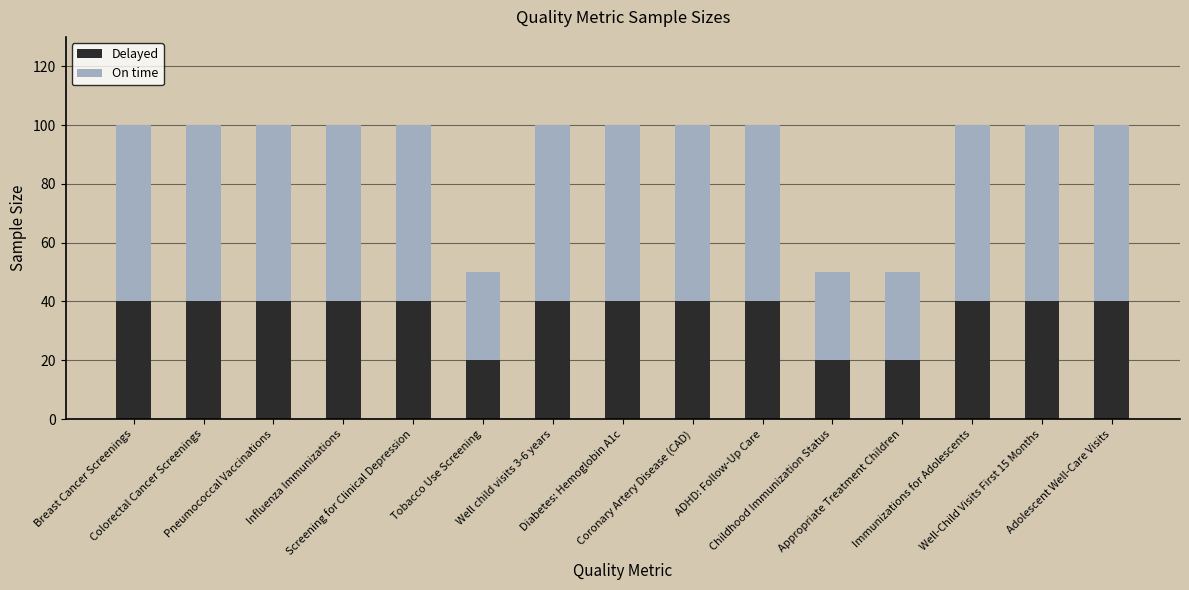

What is the lowest value of the Delayed series?

20